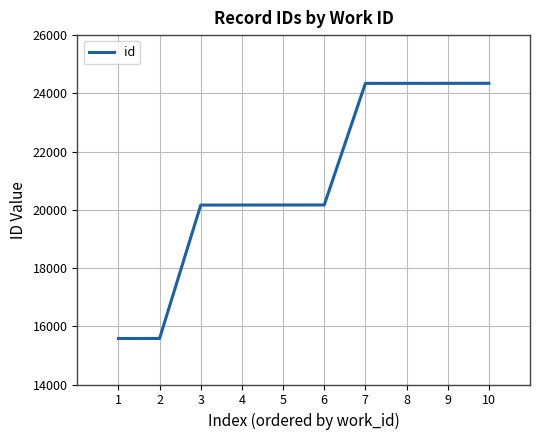

Is this an area chart (filled region under the line)?

No